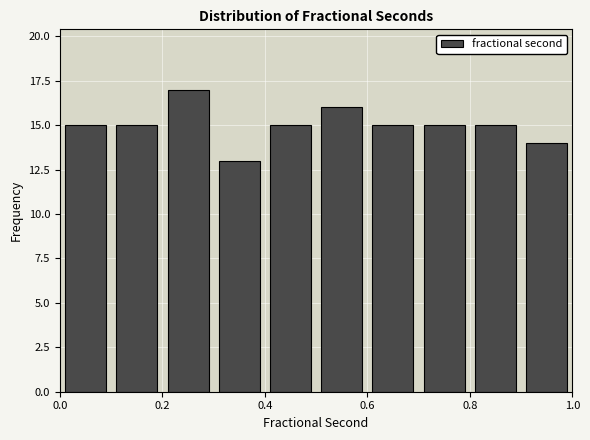

Reading left to right, transcribe this chart: for each bar, give the range it covers on the x-axis and its height. The values are not printed on the chart, so give them approximately, as read against the axis.

0.0 to 0.1: 15
0.1 to 0.2: 15
0.2 to 0.3: 17
0.3 to 0.4: 13
0.4 to 0.5: 15
0.5 to 0.6: 16
0.6 to 0.7: 15
0.7 to 0.8: 15
0.8 to 0.9: 15
0.9 to 1.0: 14